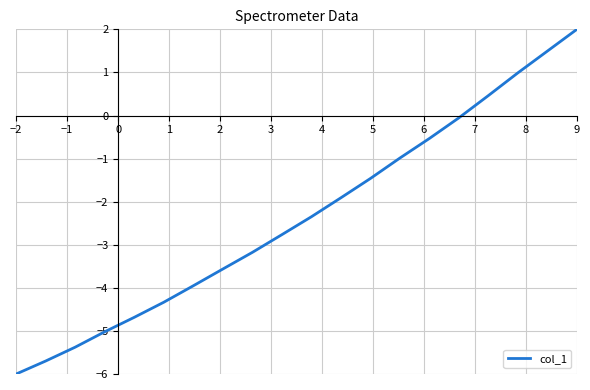

What is the greatest value displayed?

2.0